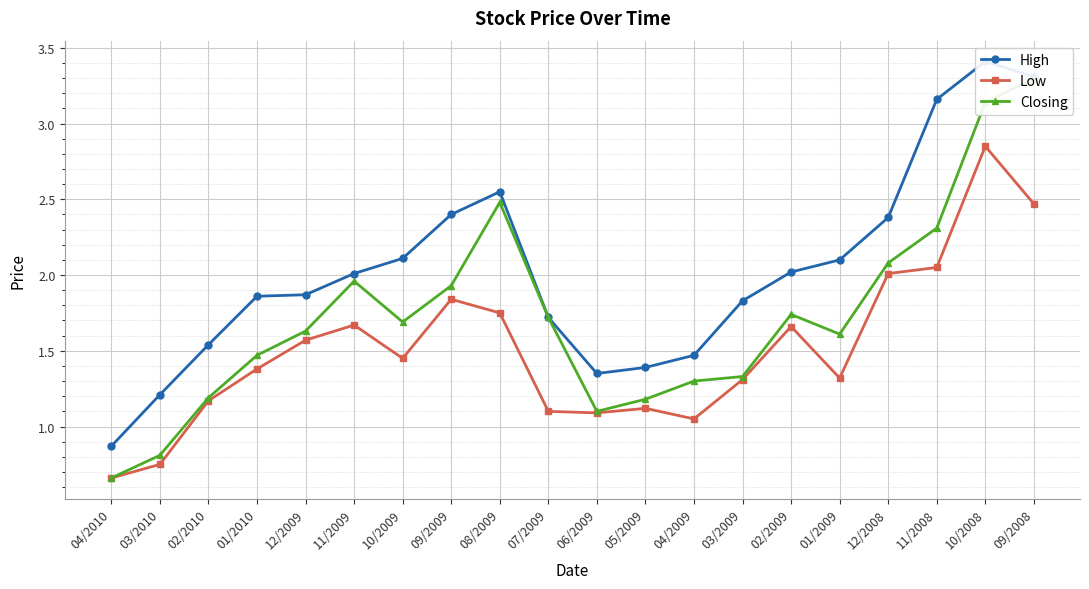

At which category does the chart reach its minimum across all series?

04/2010